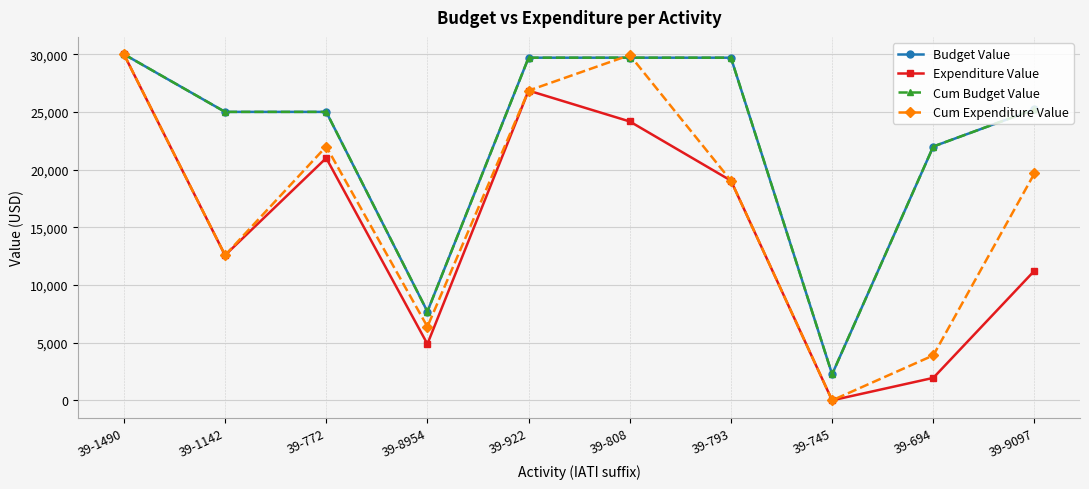

Does the chart have visible grid lines?

Yes